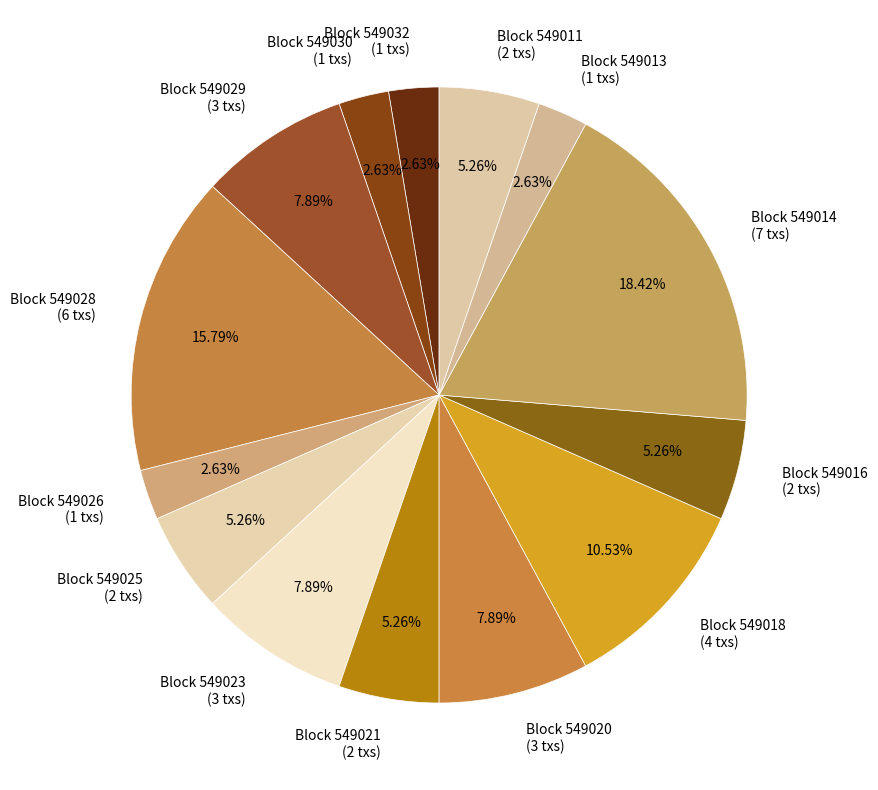

Is Block 549018 (4 txs) the majority of the pie?

No